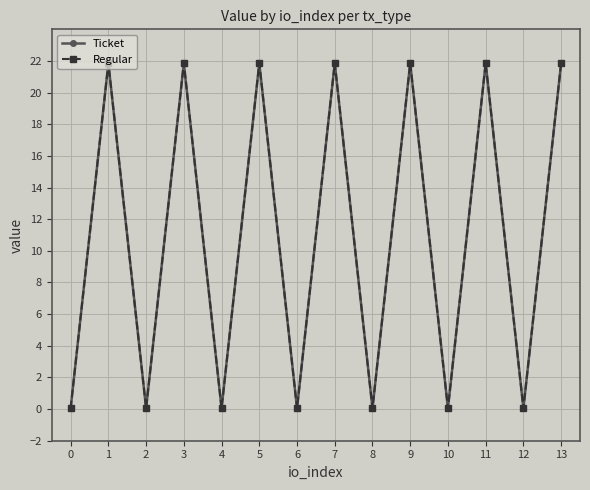

In Regular, how many points are higher than both neighbors (excluding endpoints)?

6